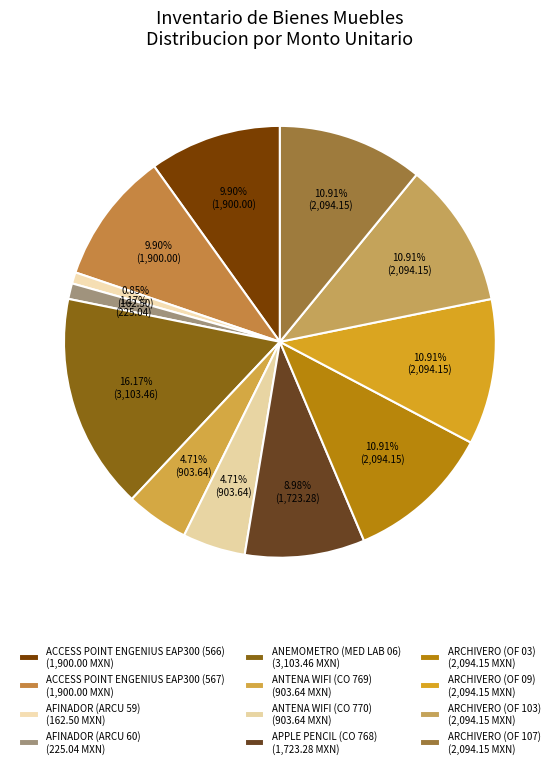

To the nearest percent, what percentage of the pie is ARCHIVERO (OF 03)?

11%